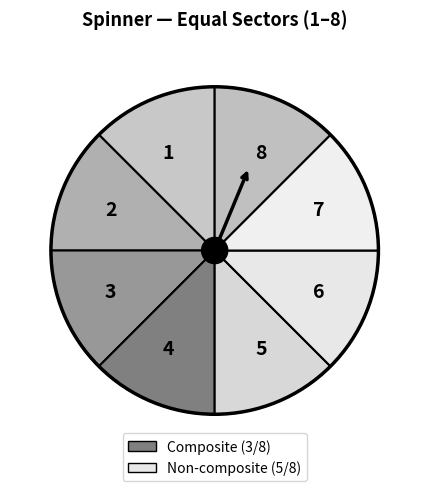

True or false: 7 accounts for 12% of the total.

True